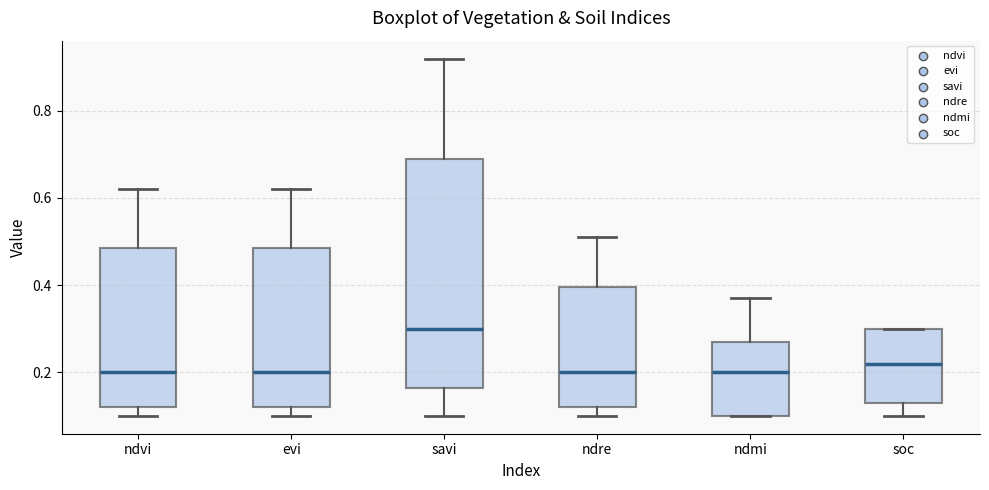

Where is the upper edge of the box for soc on the y-axis? The values are not printed on the chart, so give them approximately, as read against the axis.

0.30